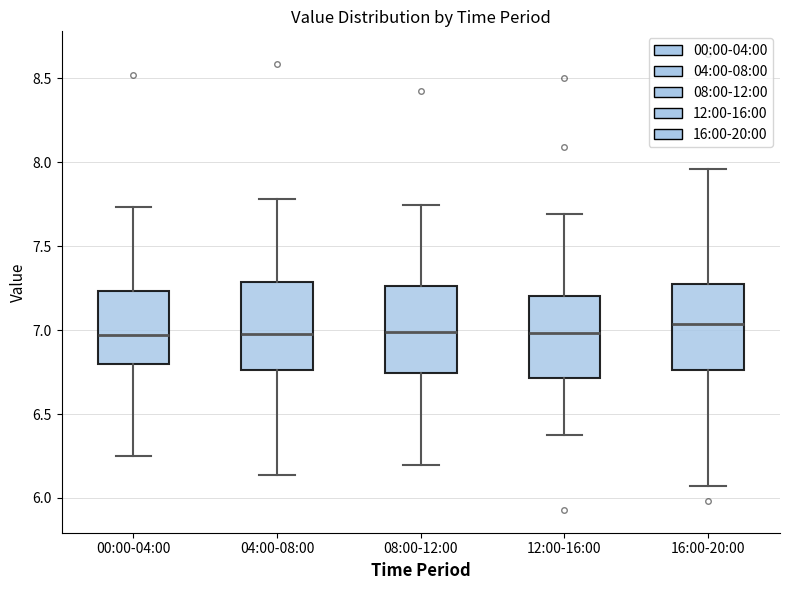

Reading left to right, transcribe this box plot: for each box, give where its median line is, the range the box spans, and where its two whiskers end, as read against the y-axis. The values are not printed on the chart, so give them approximately, as read against the axis.

00:00-04:00: median 6.95, box 6.80 to 7.25, whiskers 6.25 to 7.75
04:00-08:00: median 7.00, box 6.75 to 7.30, whiskers 6.15 to 7.80
08:00-12:00: median 7.00, box 6.75 to 7.25, whiskers 6.20 to 7.75
12:00-16:00: median 7.00, box 6.70 to 7.20, whiskers 6.35 to 7.70
16:00-20:00: median 7.05, box 6.75 to 7.30, whiskers 6.05 to 7.95